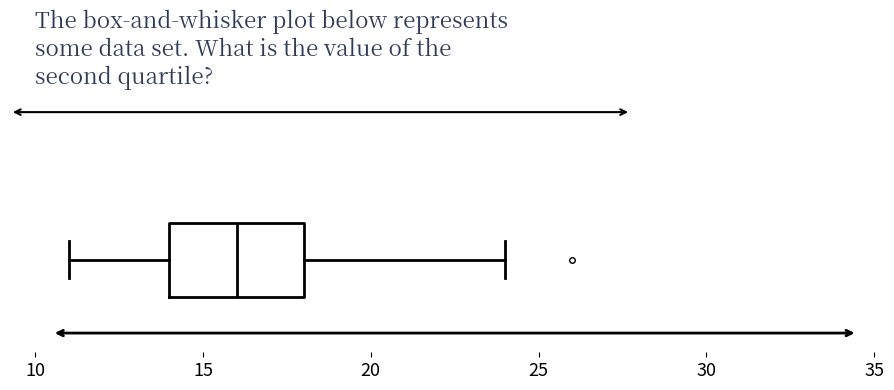

Transcribe this box plot: give where the median line is, the range the box spans, and where the two whiskers end, as read against the x-axis. The values are not printed on the chart, so give them approximately, as read against the axis.

median 16, box 14 to 18, whiskers 11 to 24